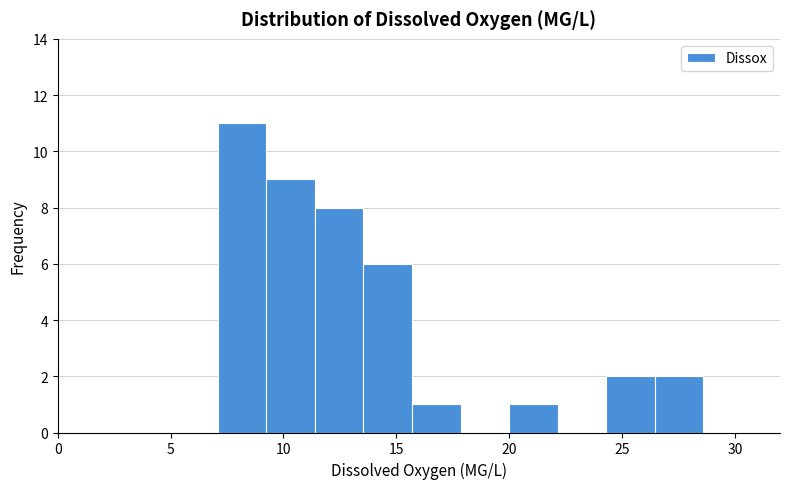

How tall is the bar that spans 24.5 to 26.5 on the x-axis? Neither the bar edges nor the heights are printed on the chart, so give them approximately, as read against the axes.

2